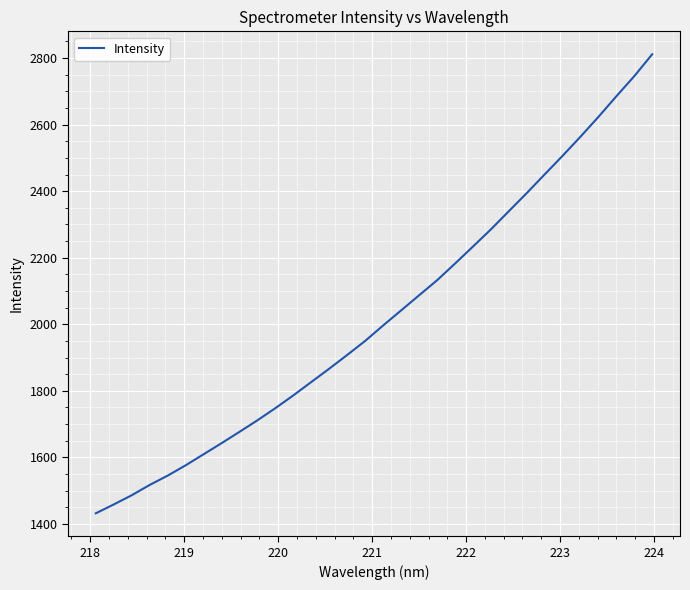

What is the maximum value shown in the chart?

2811.4